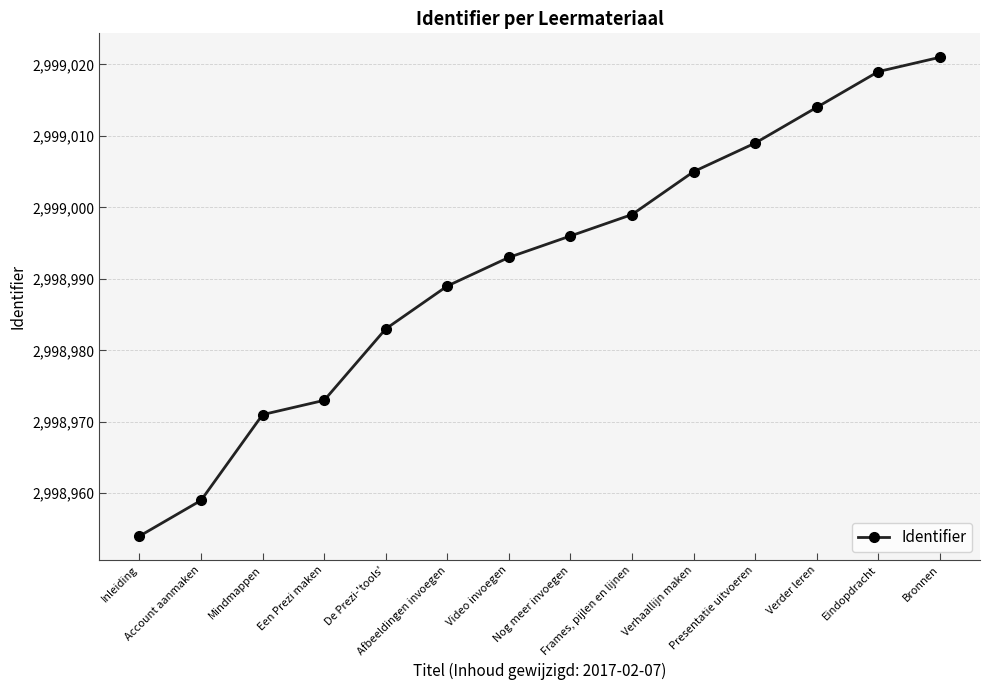

What is the average value?

2998992